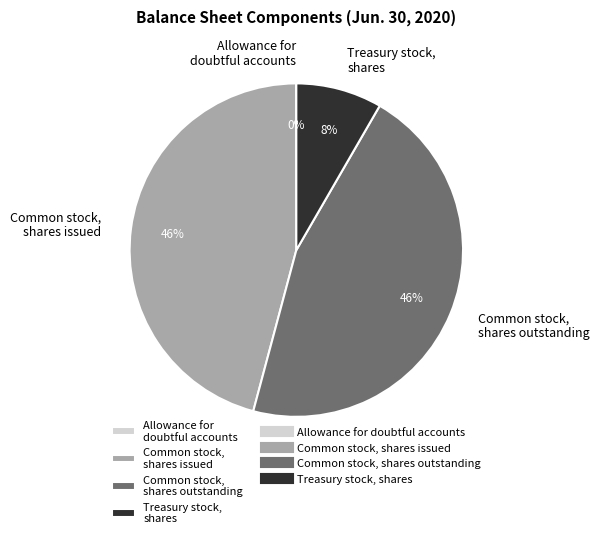

What is the ratio of the value at Common stock, shares issued to the value at Common stock, shares outstanding?

1.0